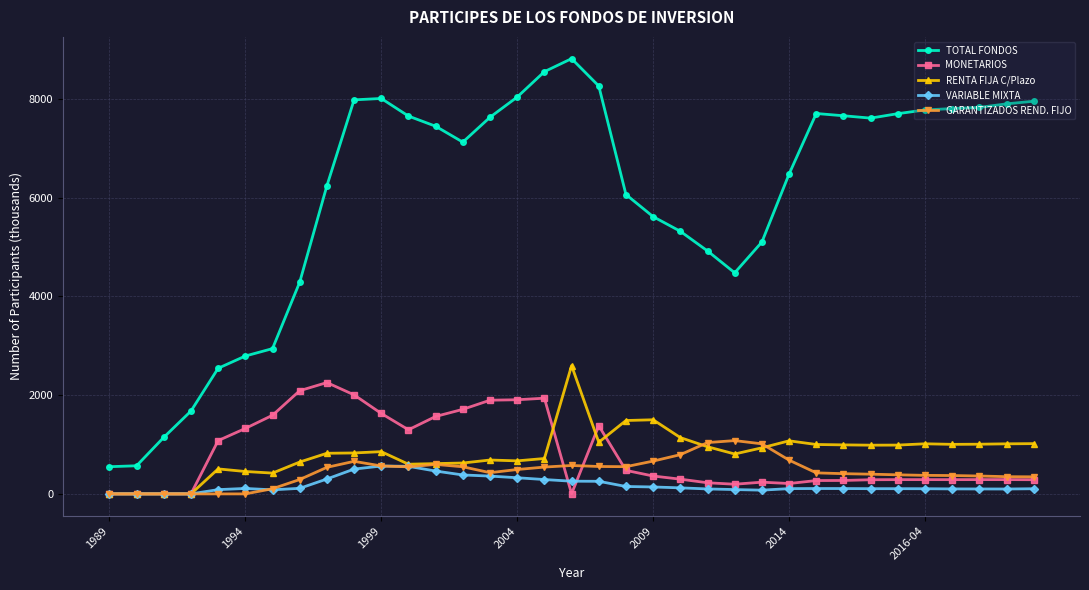

True or false: VARIABLE MIXTA has more than 1 interior local peaks.

True